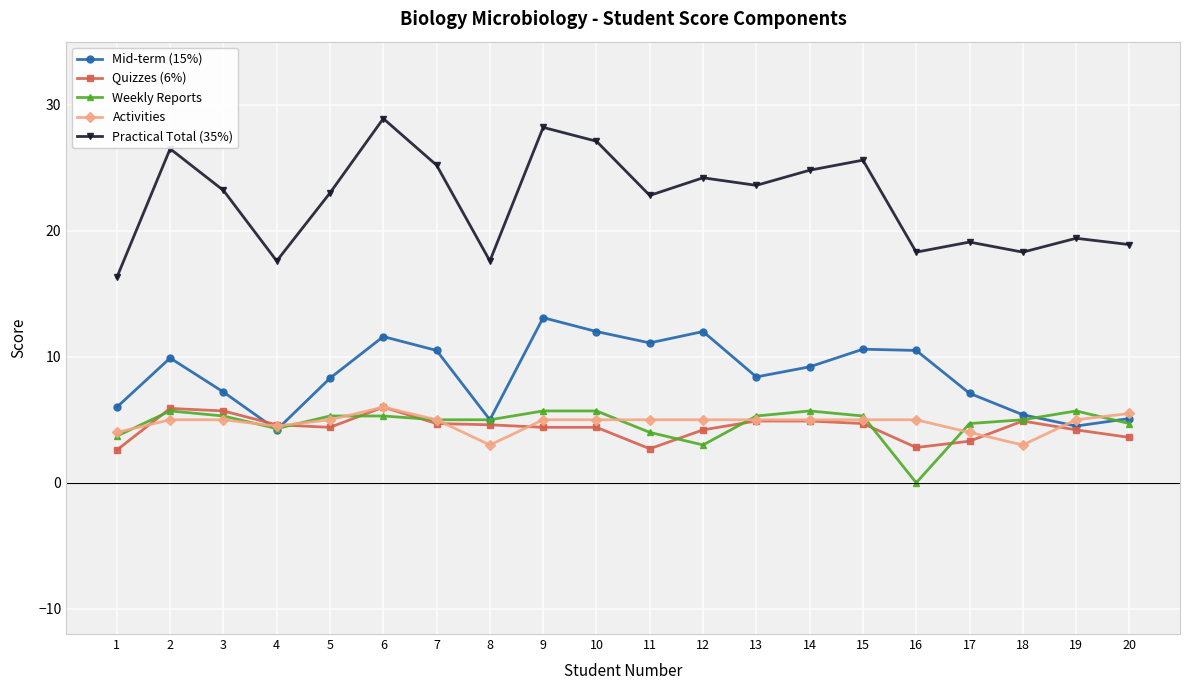

At which label does Weekly Reports first exceed 5?

2